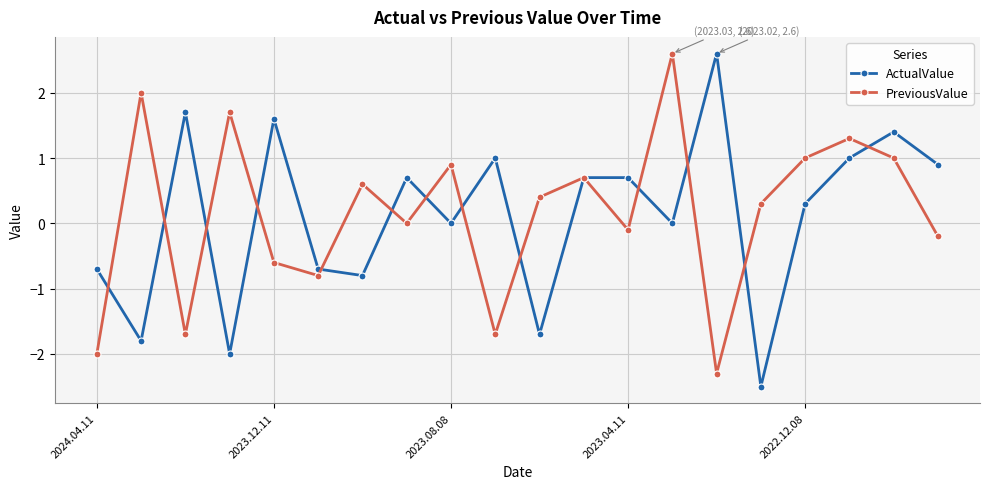

How many interior local peaks does the PreviousValue series have?

7